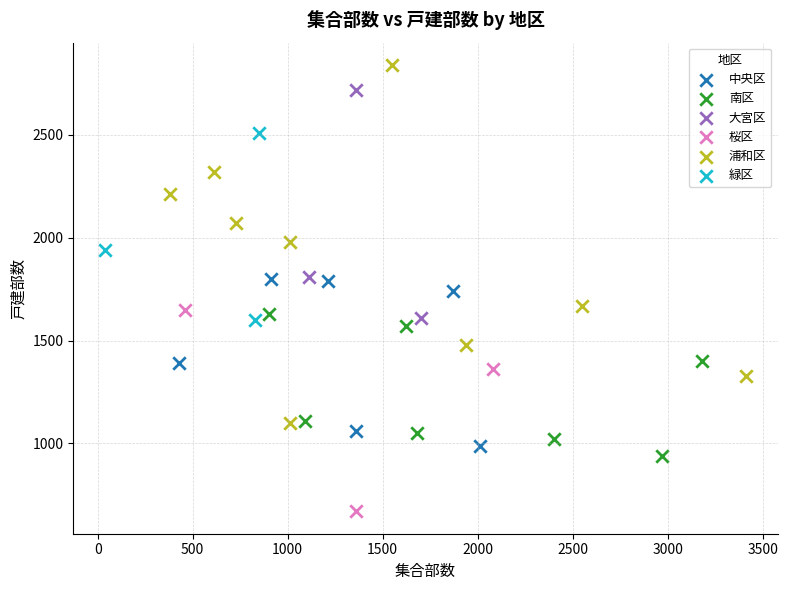

Which series reaches the maximum Y coordinate?

浦和区